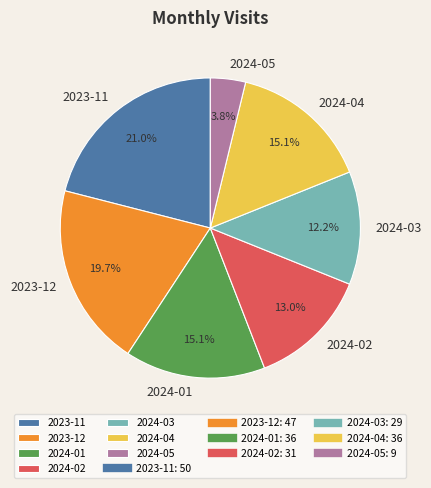

Which has a higher value, 2024-03 or 2024-05?

2024-03